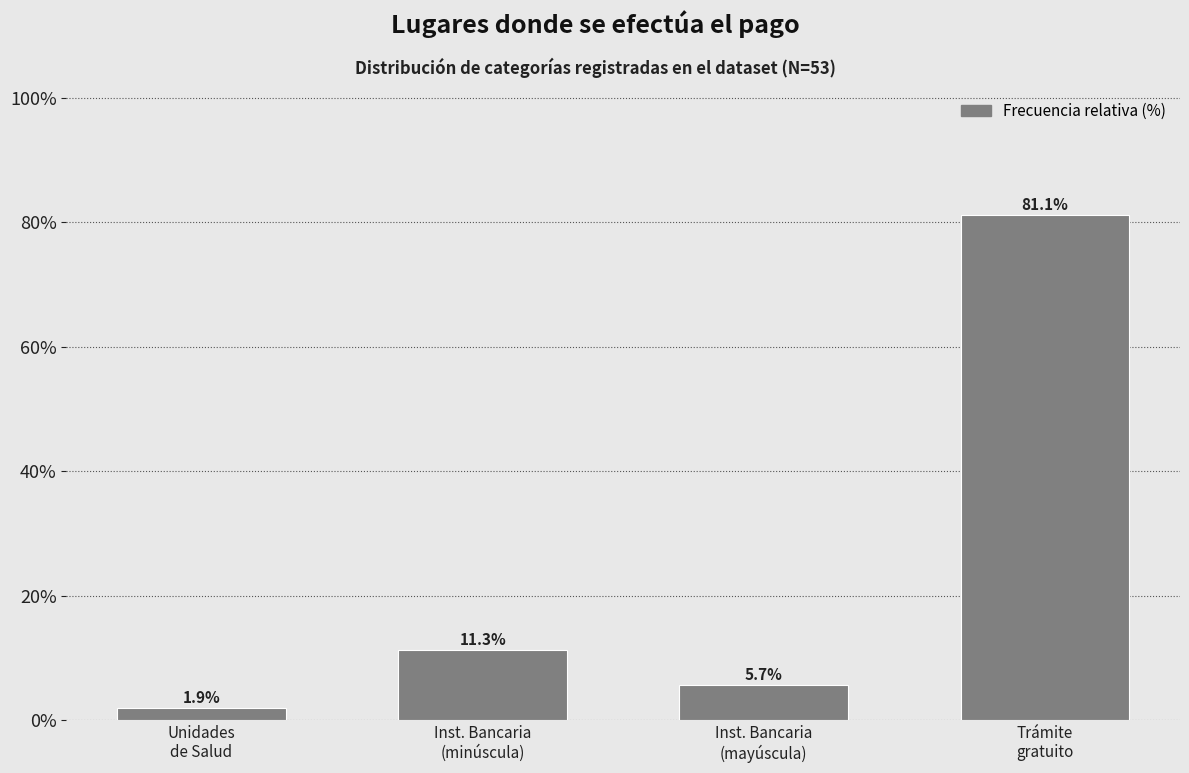

Reading left to right, what are all the values shown in this chart?

1.9	11.3	5.7	81.1